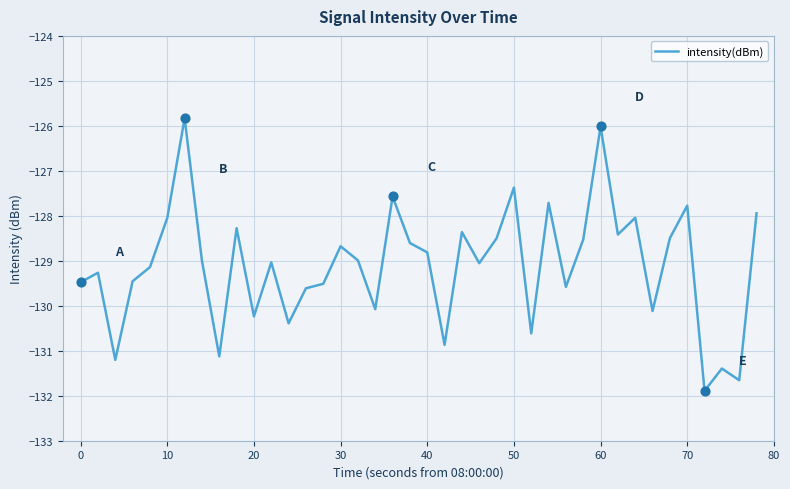

What is the minimum value shown in the chart?

-131.9